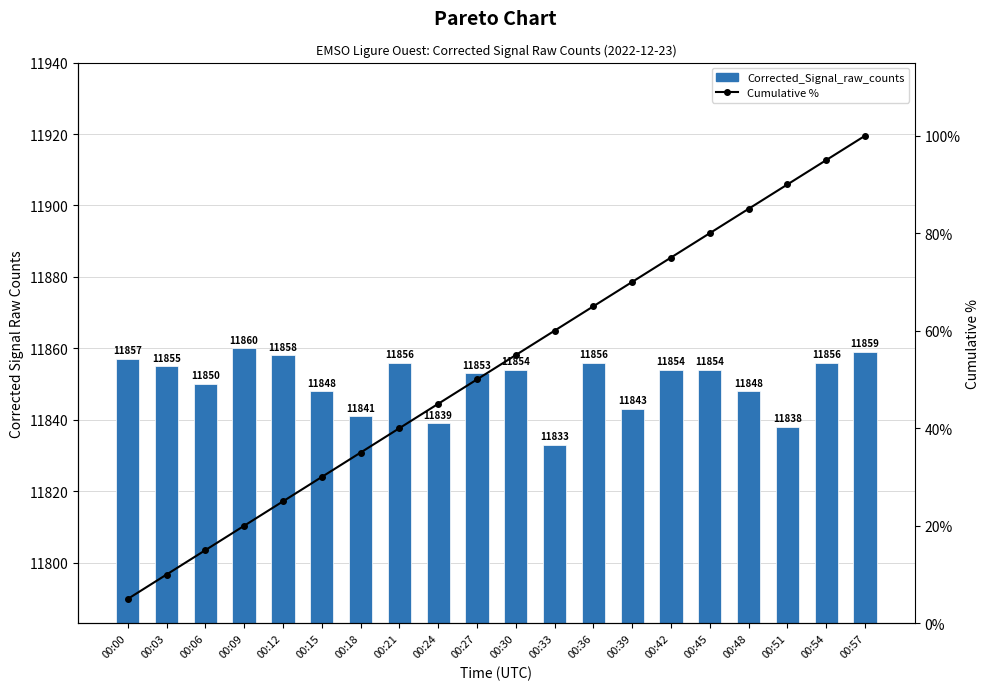

Which has a higher value, 00:24 or 00:21?

00:21